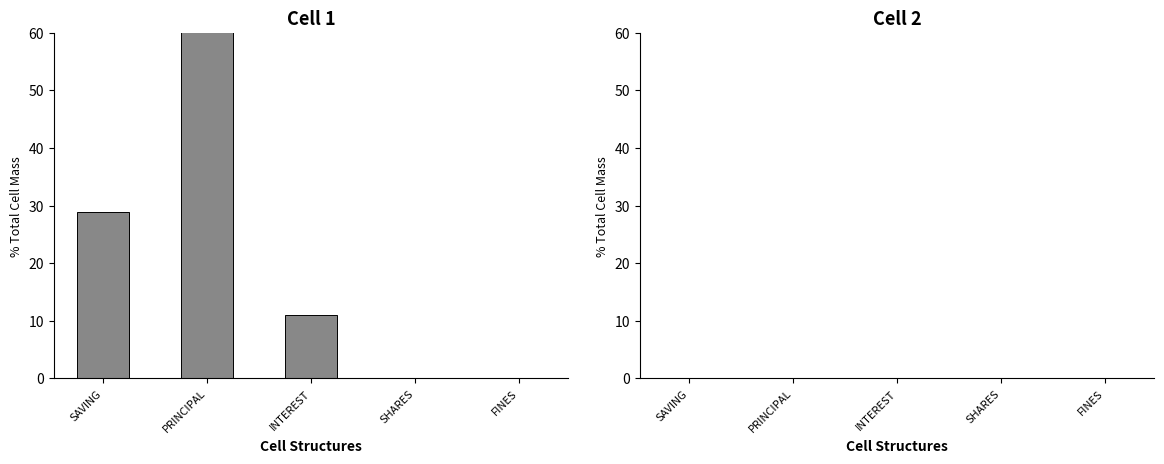

Between FINES and INTEREST, which is larger?

INTEREST